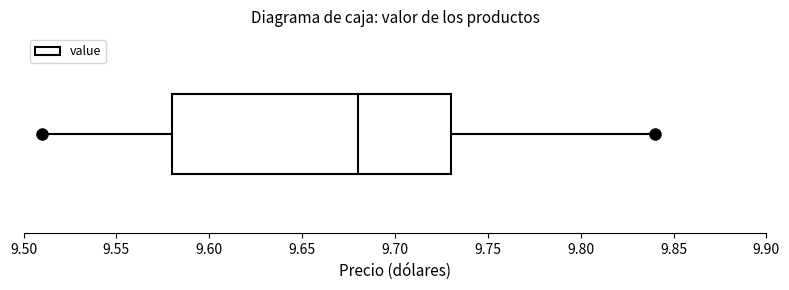

Transcribe this box plot: give where the median line is, the range the box spans, and where the two whiskers end, as read against the x-axis. The values are not printed on the chart, so give them approximately, as read against the axis.

median 9.68, box 9.58 to 9.73, whiskers 9.51 to 9.84